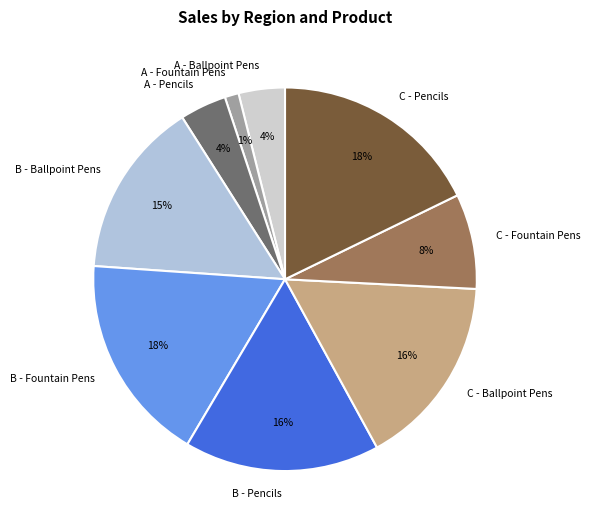

How many slices are in this pie chart?

9